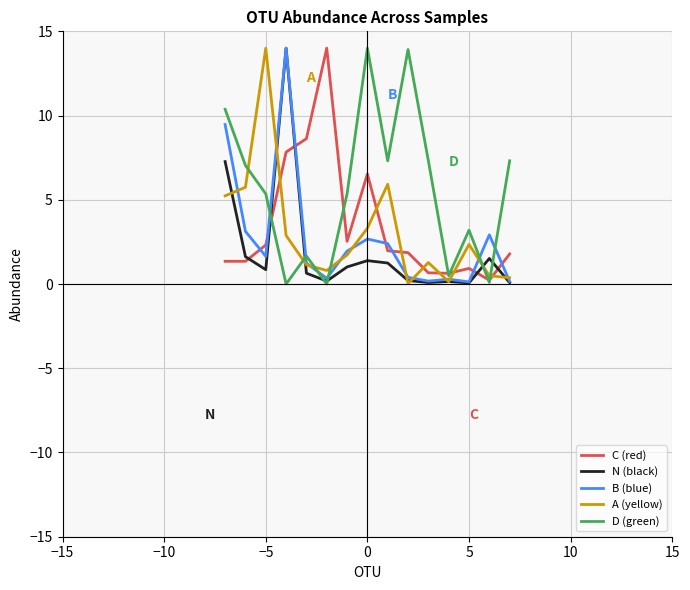

Count the number of categories in the chart.

15